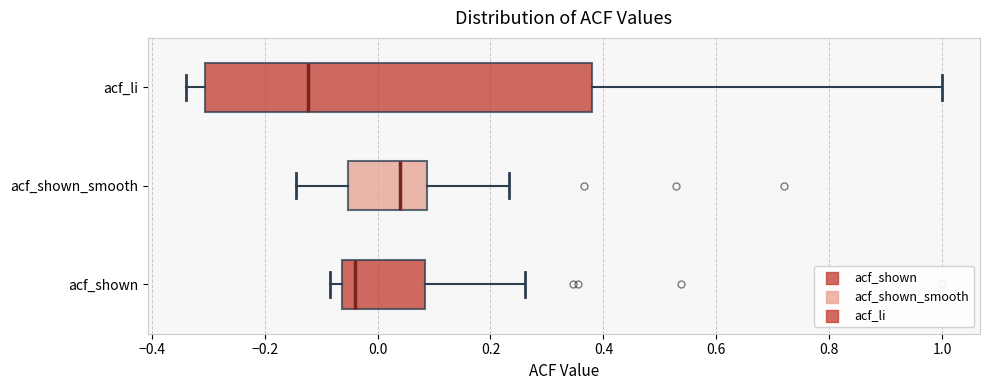

Which box has the furthest to the left median line?

acf_li